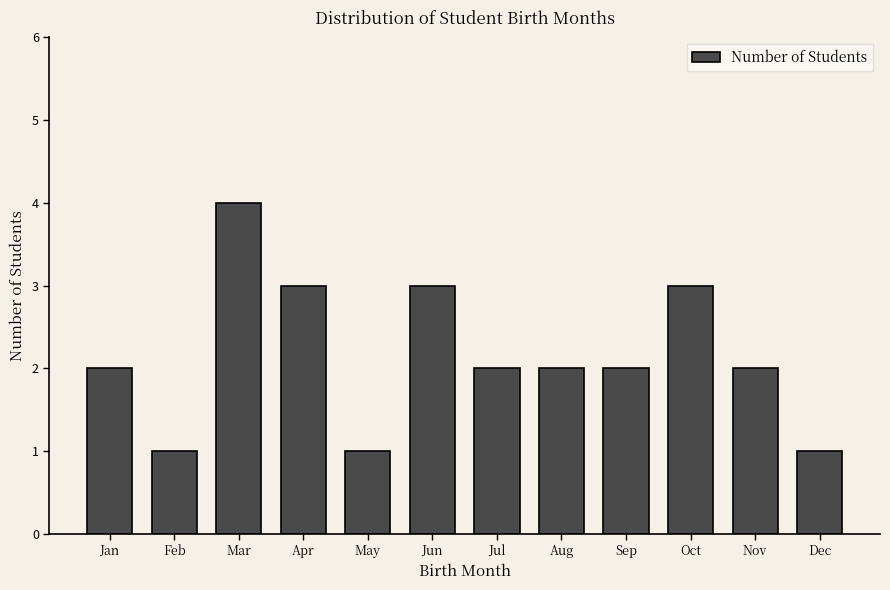

Reading right to left, what are all the values shown in this chart?

Dec=1	Nov=2	Oct=3	Sep=2	Aug=2	Jul=2	Jun=3	May=1	Apr=3	Mar=4	Feb=1	Jan=2